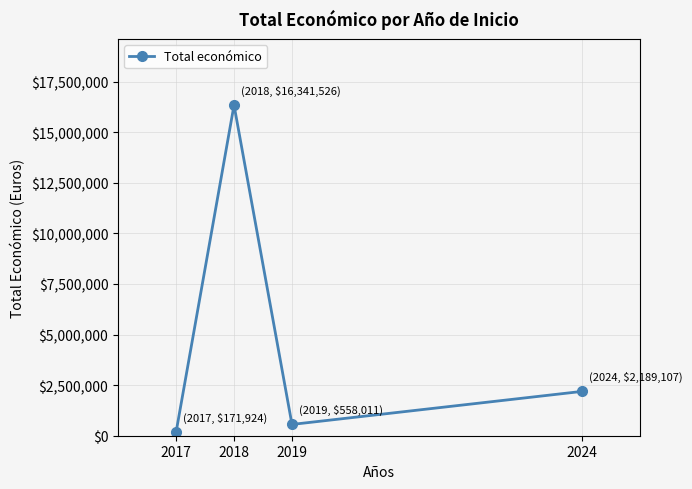

What is the value of the 4th point from the left?

2189107